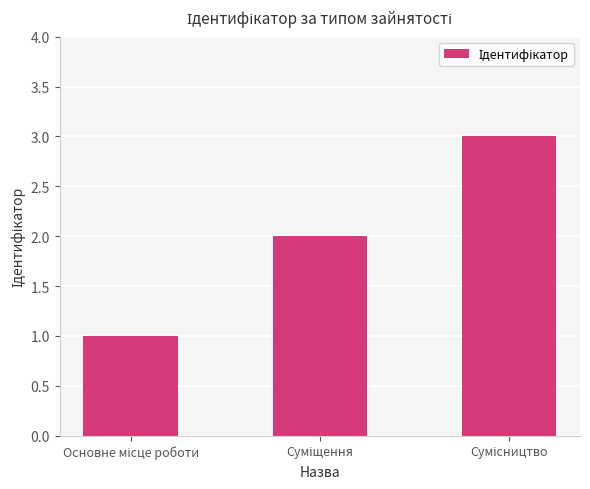

What is the difference between the maximum and minimum values?

2